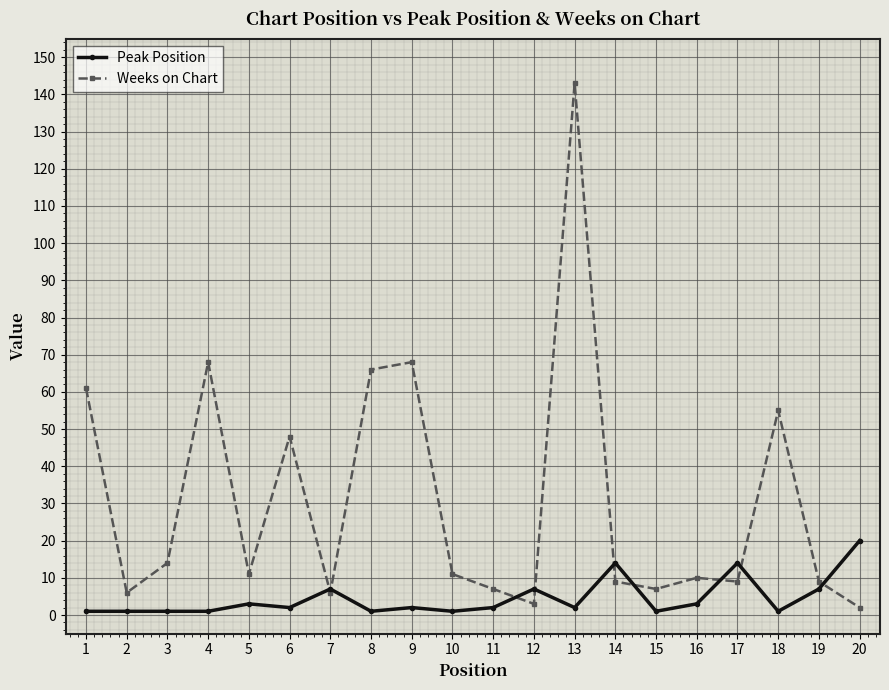

At which category is the sum across all series the highest?

13